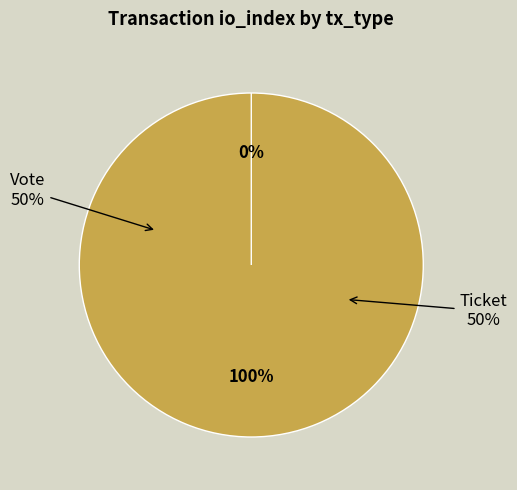

Which has a higher value, Ticket or Vote?

Vote